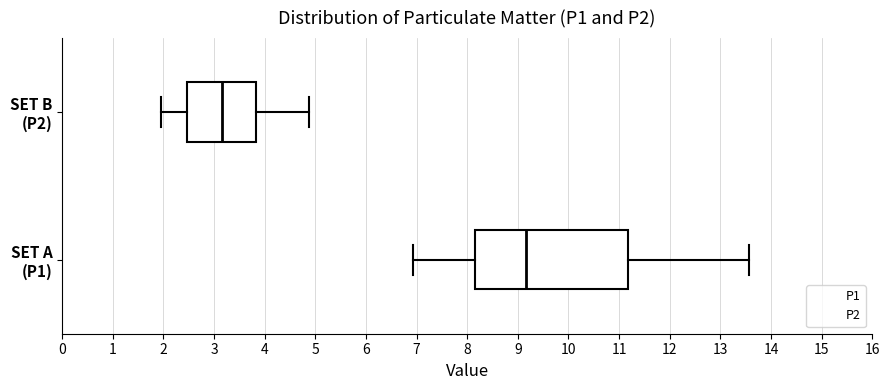

Where is the right edge of the box for SET B (P2) on the x-axis? The values are not printed on the chart, so give them approximately, as read against the axis.

3.8